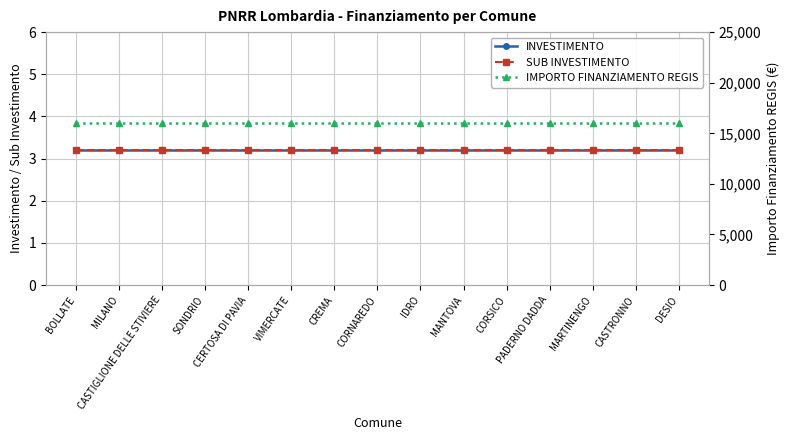

What is the label of the 12th point from the left?

PADERNO DADDA